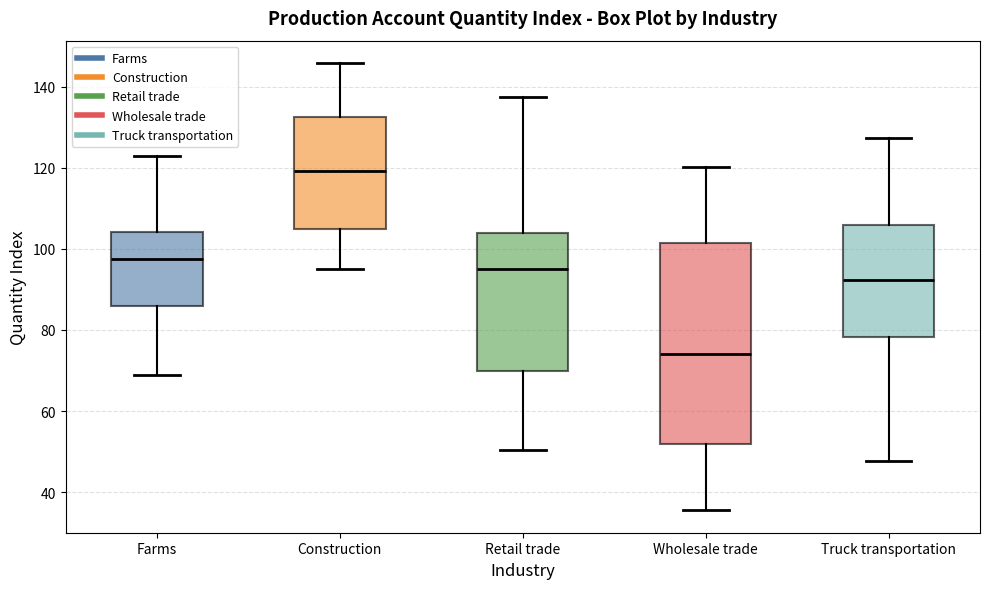

Where is the lower edge of the box for Retail trade on the y-axis? The values are not printed on the chart, so give them approximately, as read against the axis.

70